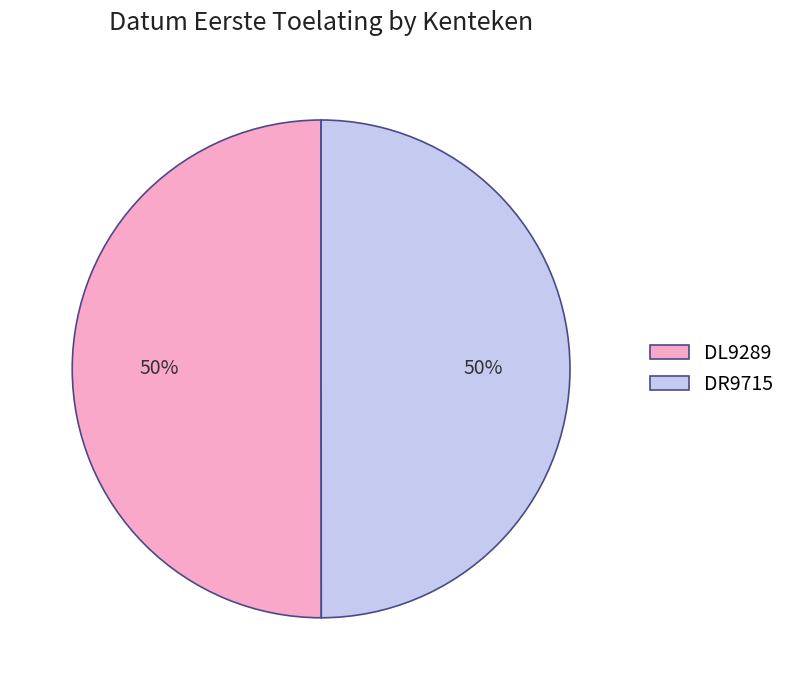

Combined, do DR9715 and DL9289 account for over 50%?

Yes